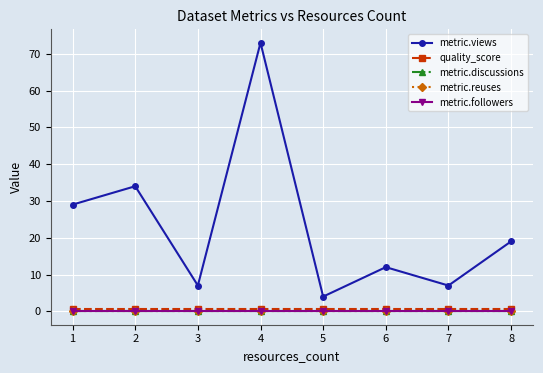

At which label does metric.views first exceed 19?

1